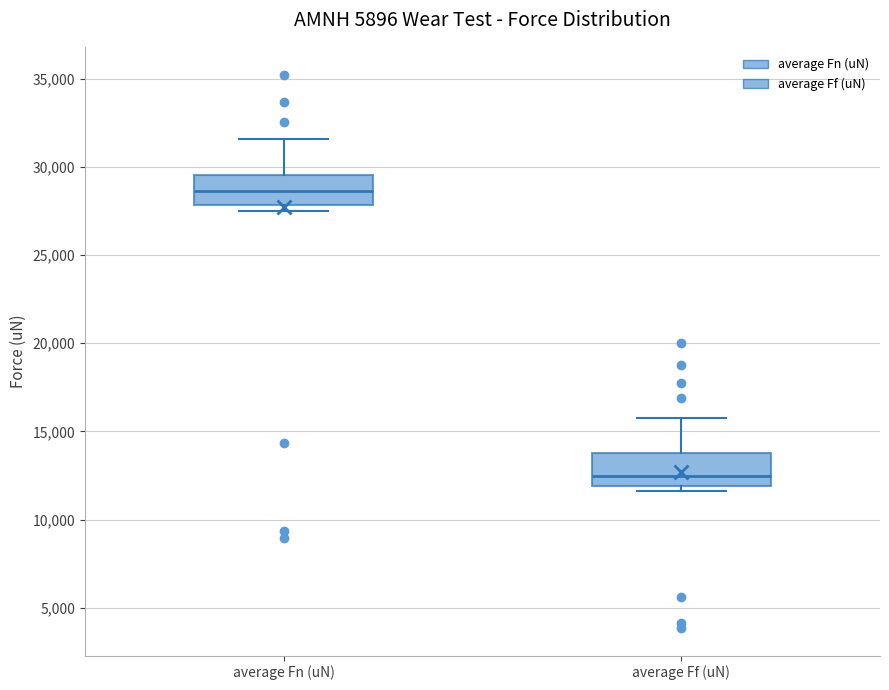

Reading left to right, transcribe this box plot: for each box, give where its median line is, the range the box spans, and where its two whiskers end, as read against the y-axis. The values are not printed on the chart, so give them approximately, as read against the axis.

average Fn (uN): median 28500, box 28000 to 29500, whiskers 27500 to 31500
average Ff (uN): median 12500, box 12000 to 14000, whiskers 11500 to 16000